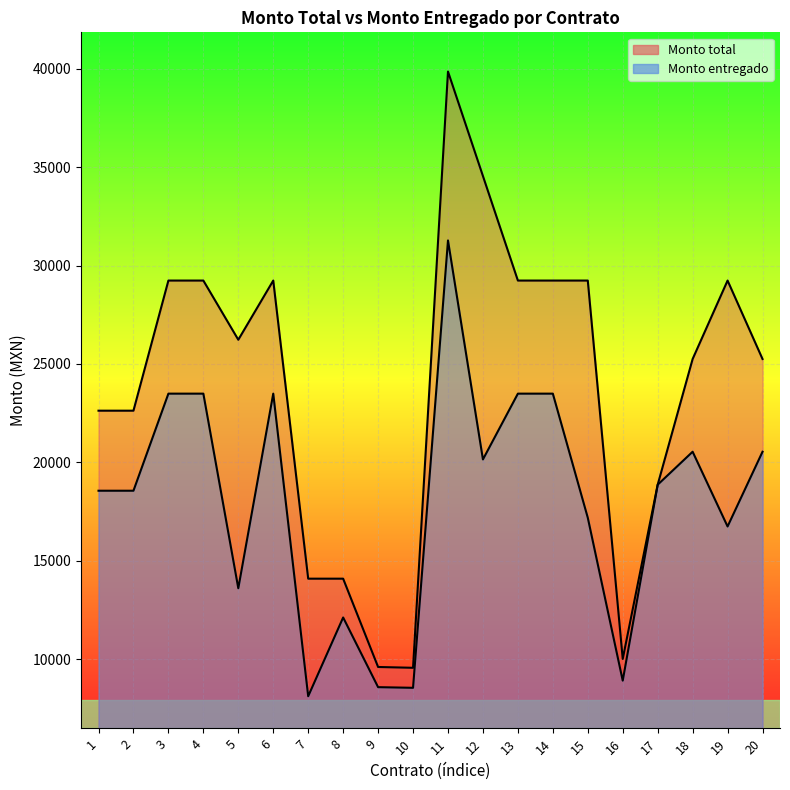

At which category does Monto entregado reach its first local valley?

5